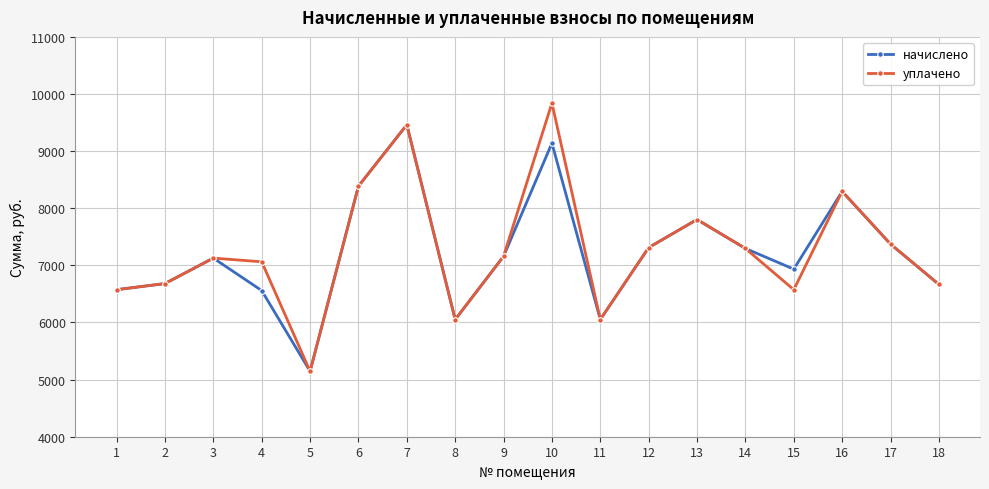

How many series are shown in this chart?

2